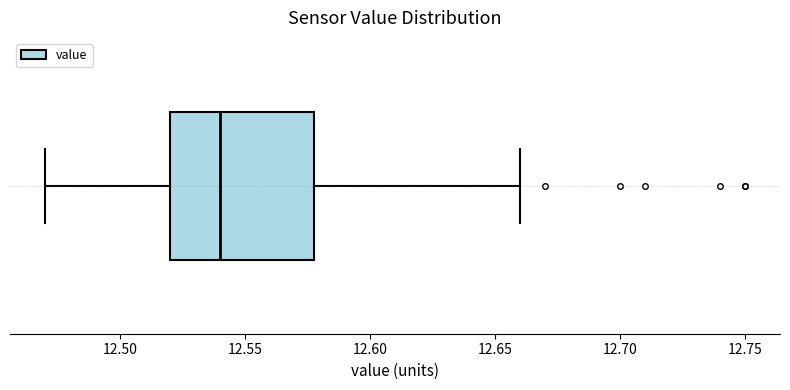

Where does the median line of the box sit on the x-axis? The values are not printed on the chart, so give them approximately, as read against the axis.

12.54